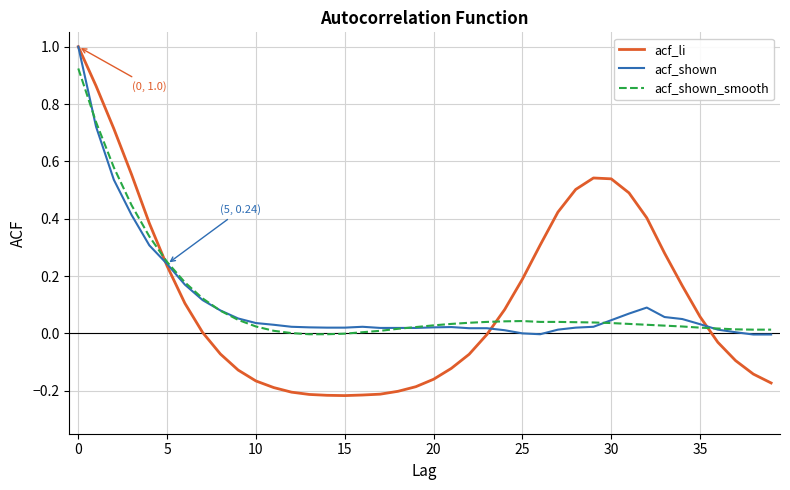

Count the number of categories in the chart.

40